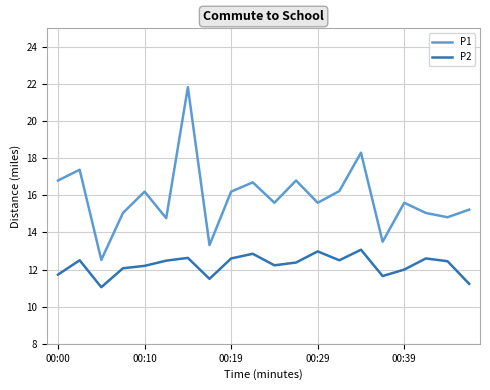

True or false: P2 and P1 intersect in this chart.

False